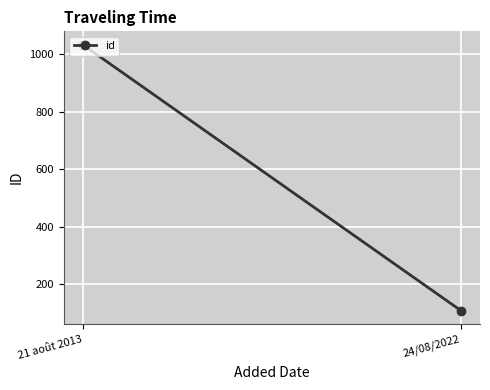

Read the value at 24/08/2022, to the nearest 100.

100